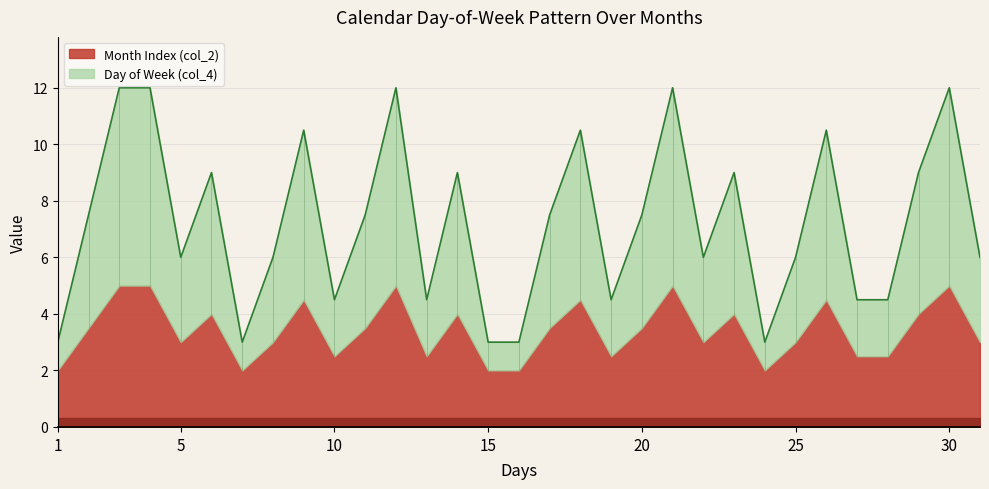

What is the maximum value shown in the chart?

12.0